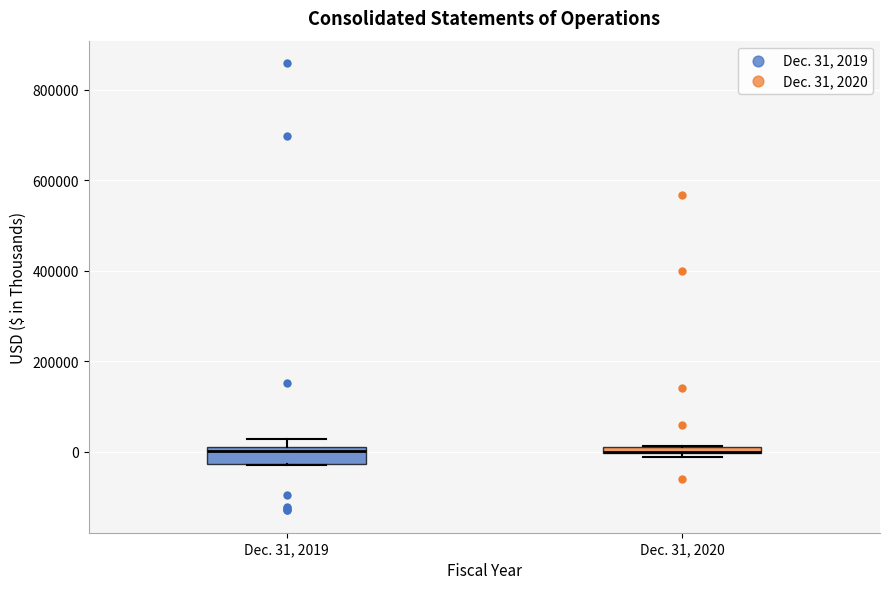

Where is the upper edge of the box for Dec. 31, 2019 on the y-axis? The values are not printed on the chart, so give them approximately, as read against the axis.

20000